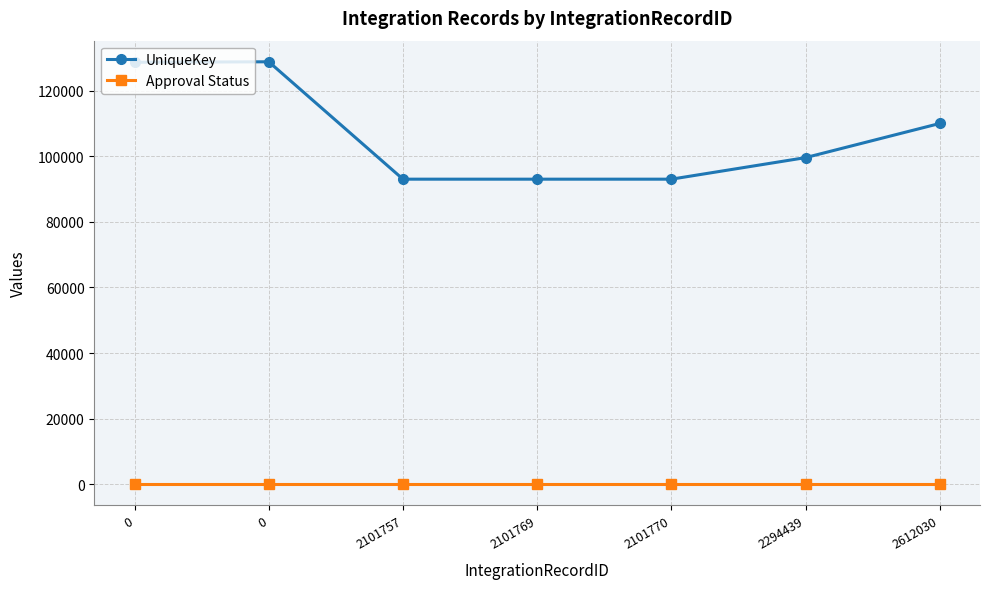

What is the sum of all Approval Status values?

14